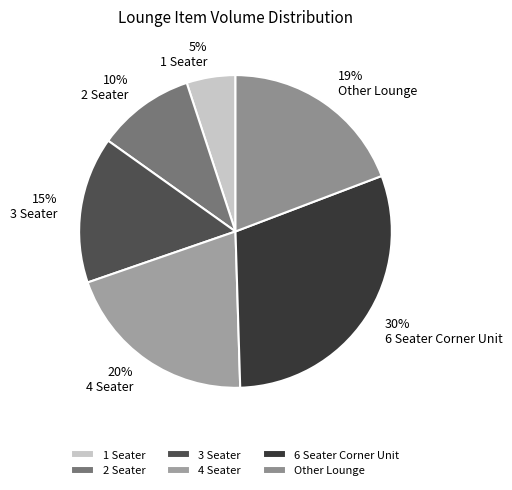

How many segments does this pie chart have?

6